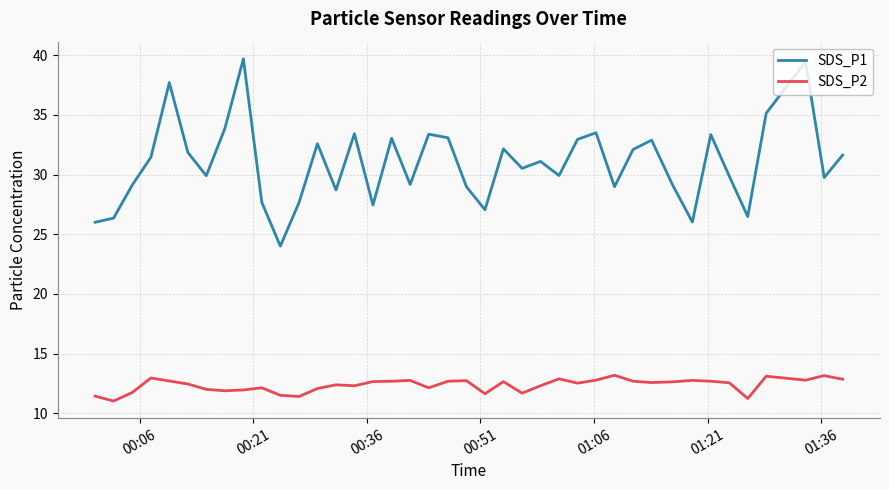

Which series has the largest range (max minus min)?

SDS_P1